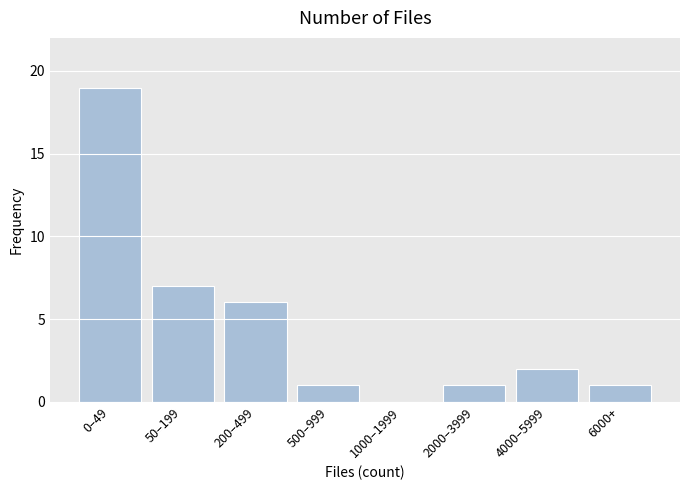

Reading left to right, list all the values displayed in this chart.

0–49=19	50–199=7	200–499=6	500–999=1	1000–1999=0	2000–3999=1	4000–5999=2	6000+=1